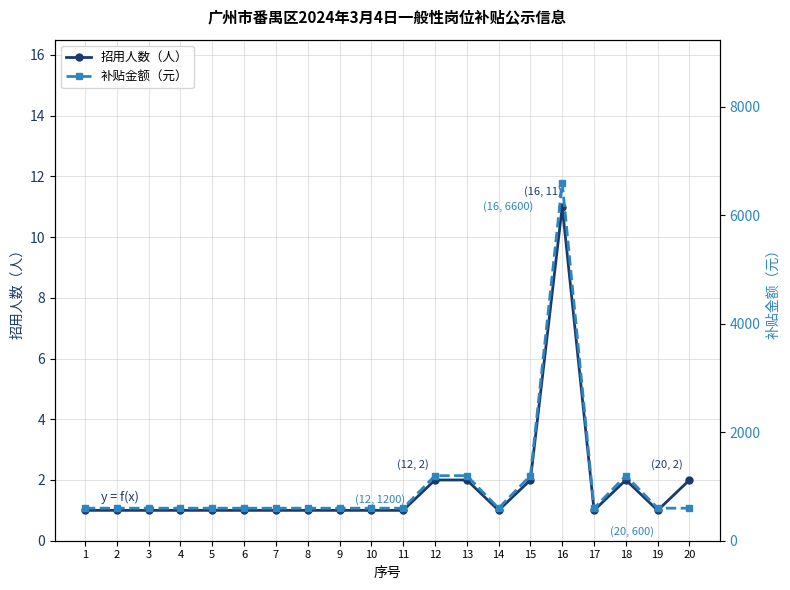

How many 补贴金额（元） values are between 600 and 1200?

19